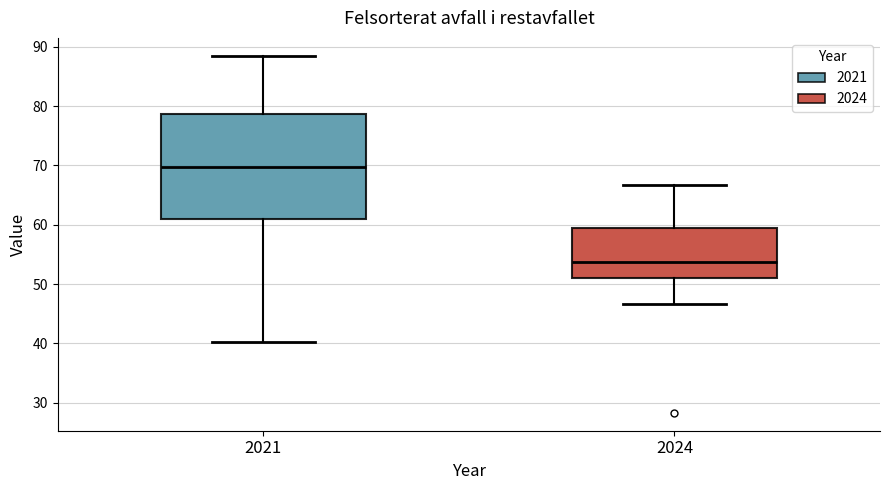

Where does the median line of the box at x = 2021 sit on the y-axis? The values are not printed on the chart, so give them approximately, as read against the axis.

70